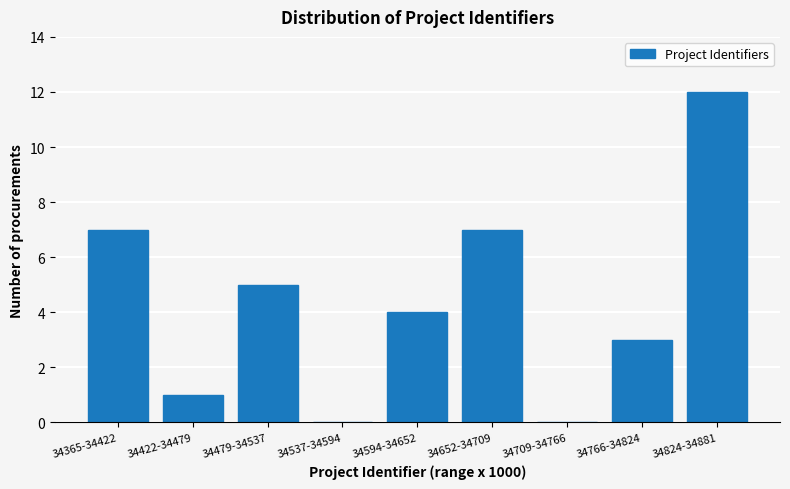

Reading left to right, extract all data points from this chart.

34365-34422=7	34422-34479=1	34479-34537=5	34537-34594=0	34594-34652=4	34652-34709=7	34709-34766=0	34766-34824=3	34824-34881=12